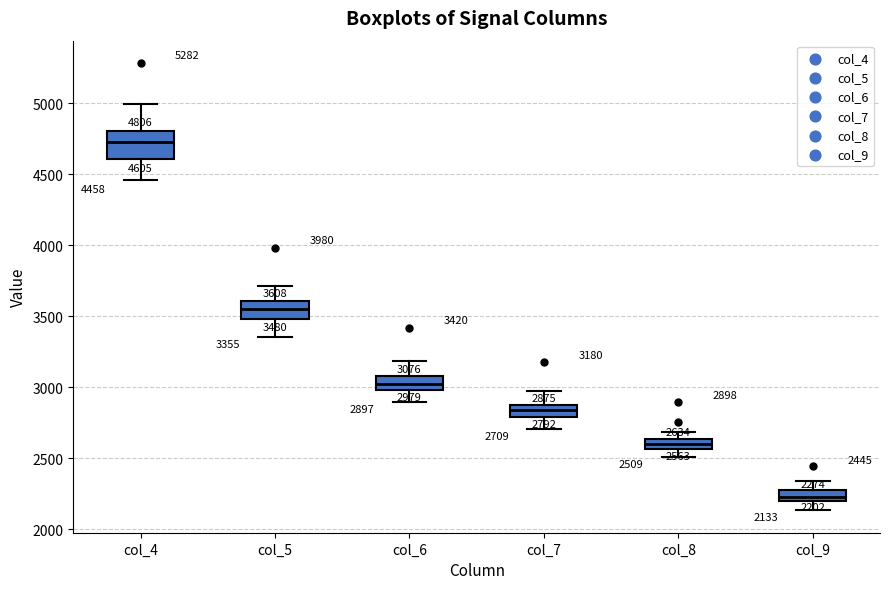

Which box has the highest median line?

col_4